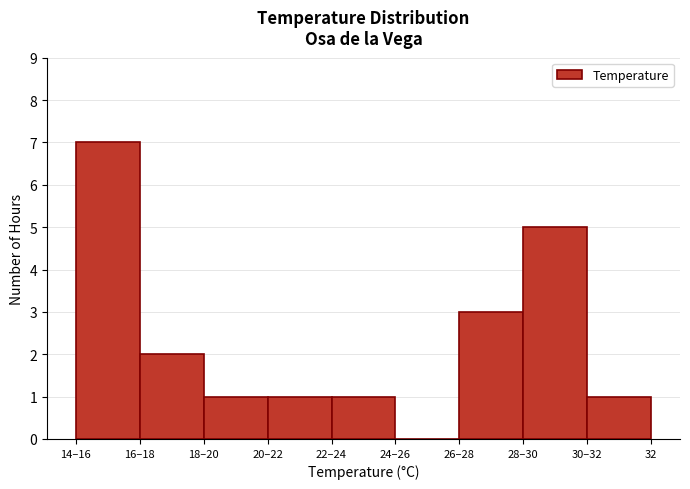

Reading left to right, list all the values displayed in this chart.

14–16=7	16–18=2	18–20=1	20–22=1	22–24=1	24–26=0	26–28=3	28–30=5	30–32=1